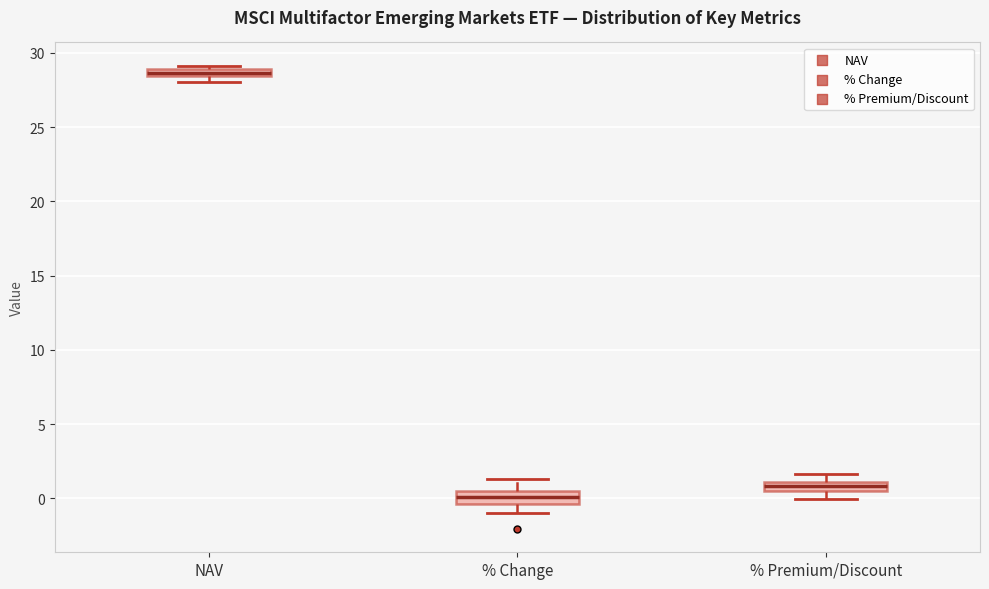

Which box has the highest median line?

NAV